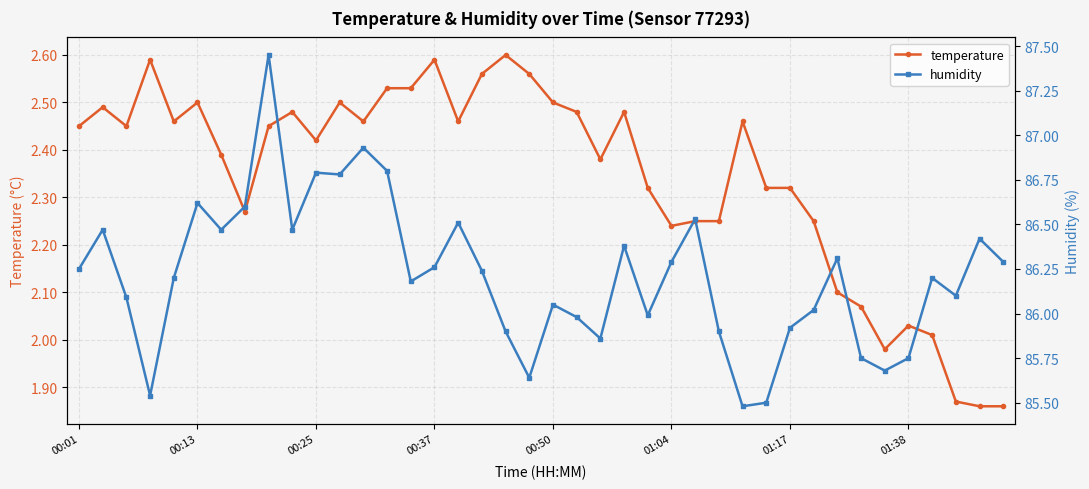

True or false: temperature has a value of 0.7 at 01:38.

False